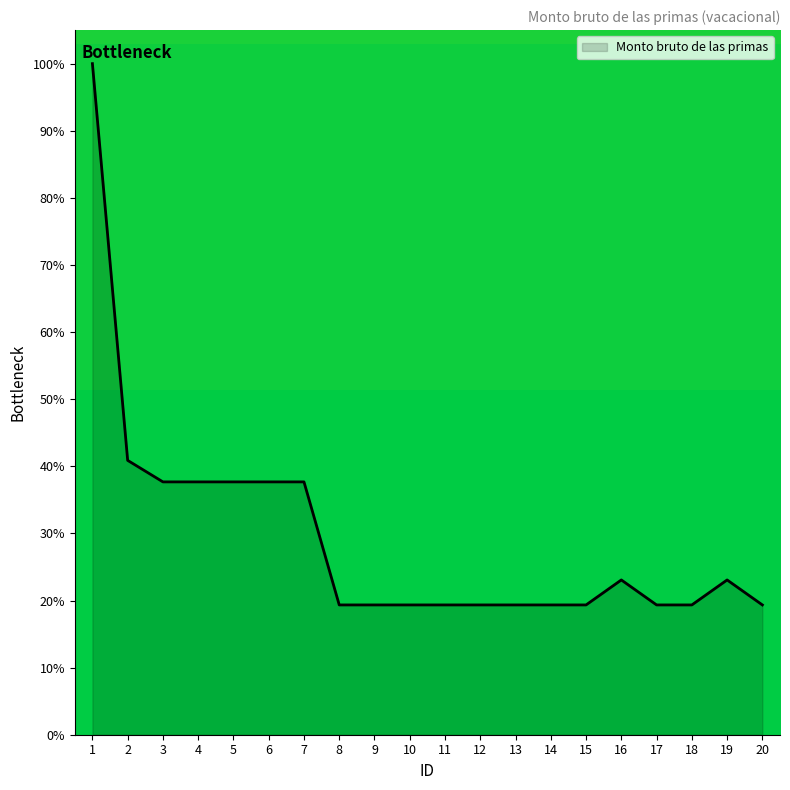

Does the chart have visible grid lines?

No